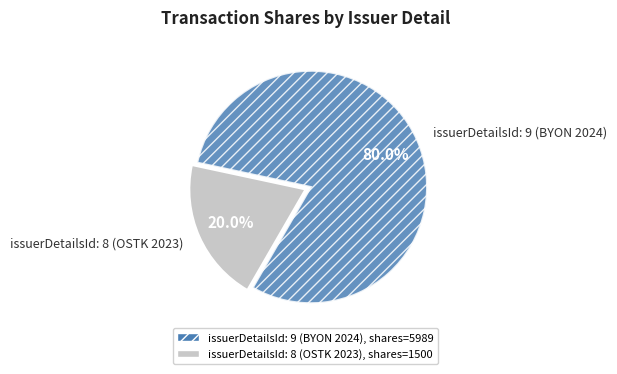

Do issuerDetailsId: 8 (OSTK 2023) and issuerDetailsId: 9 (BYON 2024) together represent more than half of the pie?

Yes